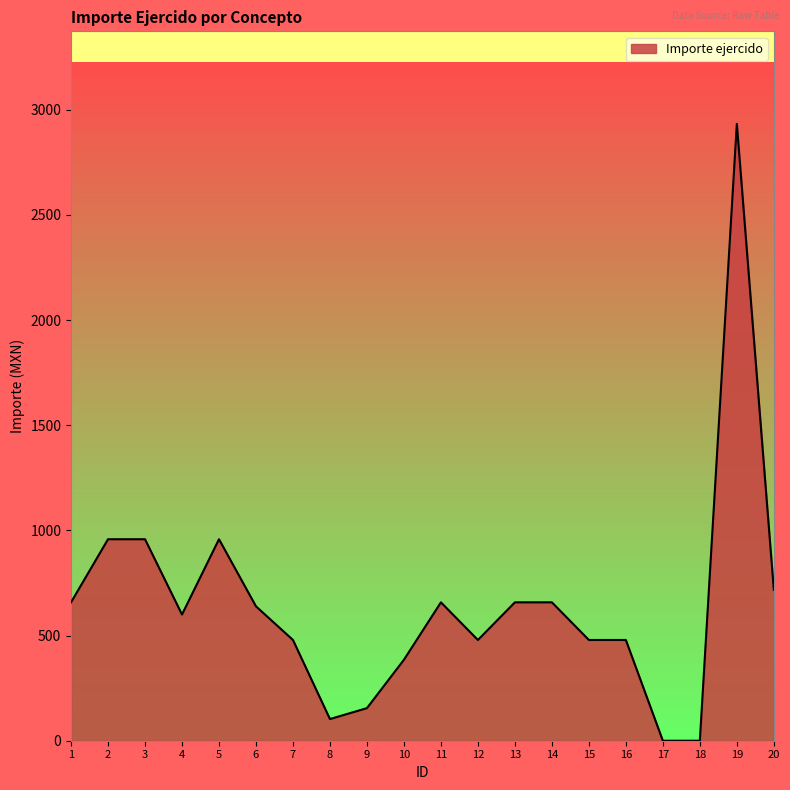

Reading left to right, extract all data points from this chart.

1=658	2=958	3=958	4=600	5=958	6=639	7=479	8=103	9=155	10=385	11=658	12=479	13=658	14=658	15=479	16=479	17=0	18=0	19=2933	20=718